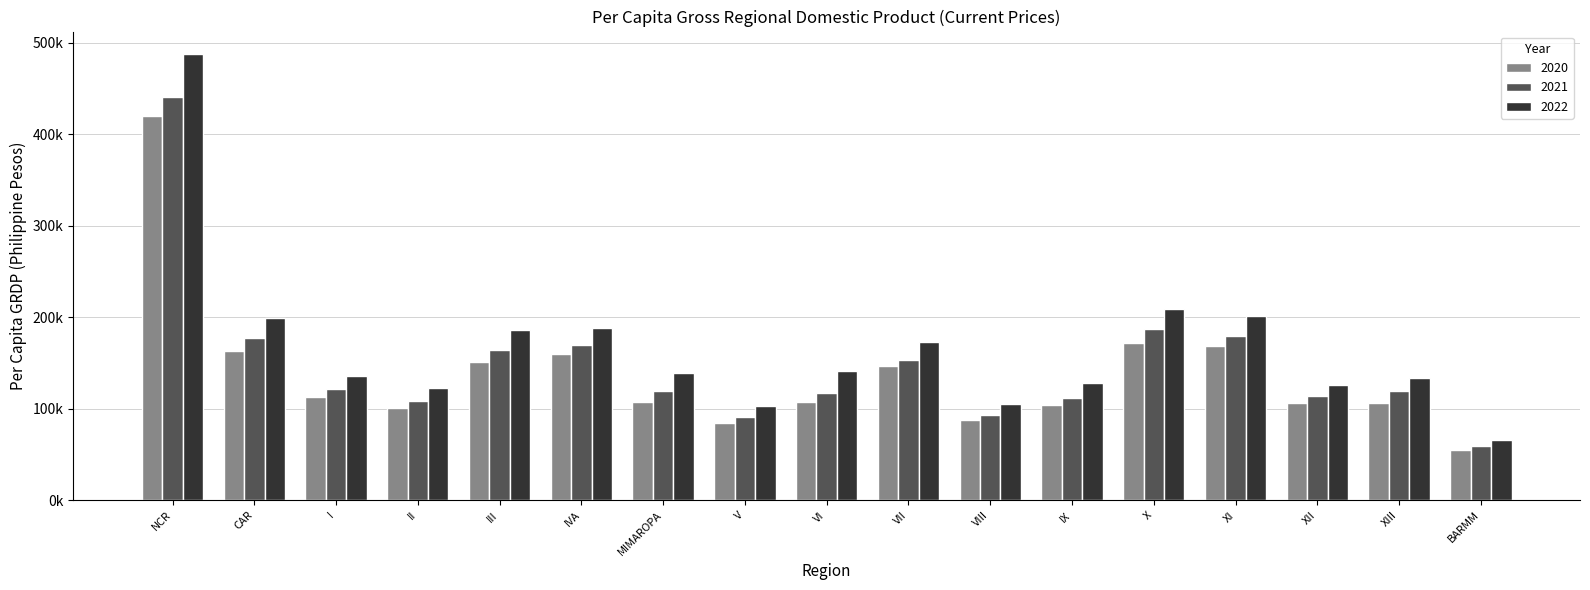

Between VI and XI, which series saw the biggest shift?

2021